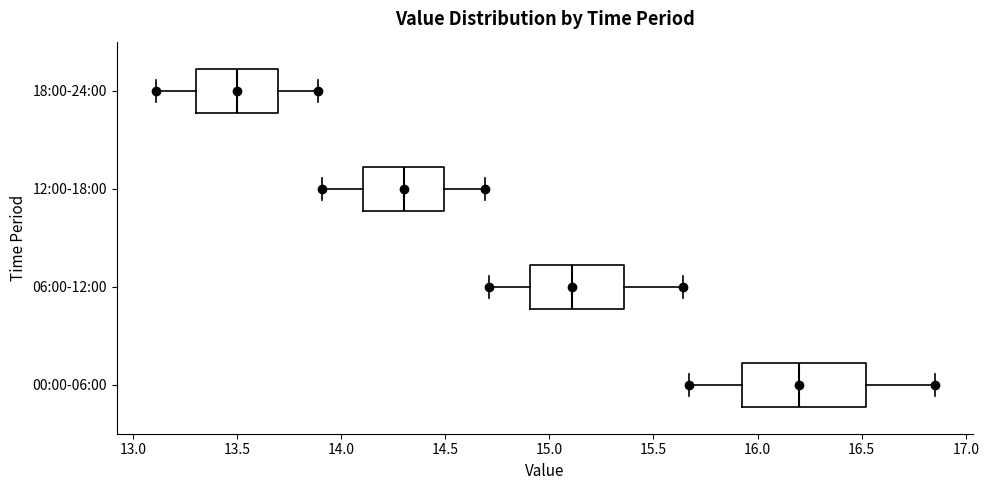

Reading bottom to top, transcribe this box plot: for each box, give where its median line is, the range the box spans, and where its two whiskers end, as read against the x-axis. The values are not printed on the chart, so give them approximately, as read against the axis.

00:00-06:00: median 16.20, box 15.95 to 16.50, whiskers 15.65 to 16.85
06:00-12:00: median 15.10, box 14.90 to 15.35, whiskers 14.70 to 15.65
12:00-18:00: median 14.30, box 14.10 to 14.50, whiskers 13.90 to 14.70
18:00-24:00: median 13.50, box 13.30 to 13.70, whiskers 13.10 to 13.90